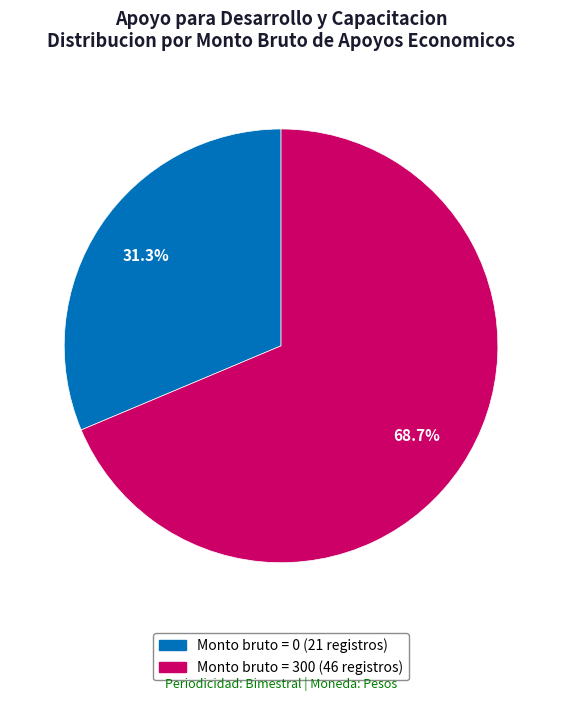

Count the number of slices in the pie.

2